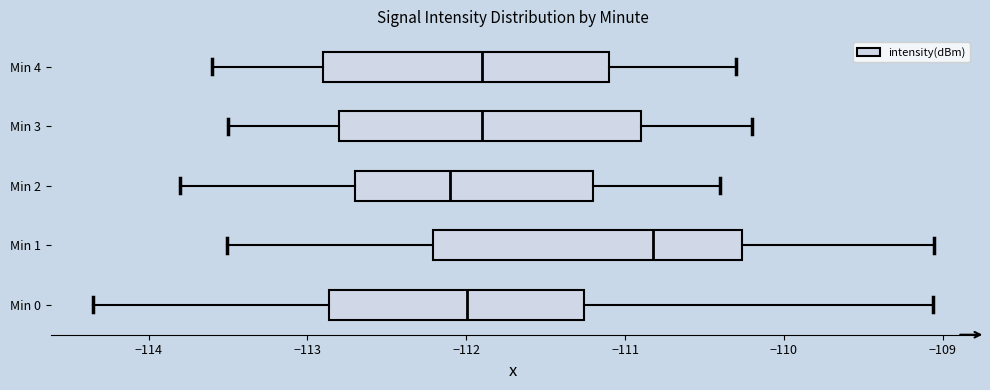

Which box has the furthest to the left median line?

Min 2